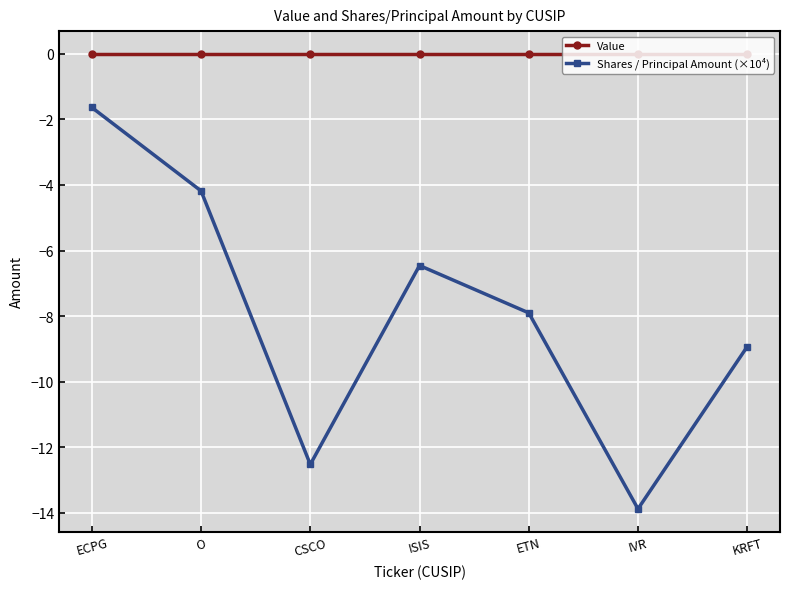

How many values in the Shares / Principal Amount (×10⁴) series are below -7?

4